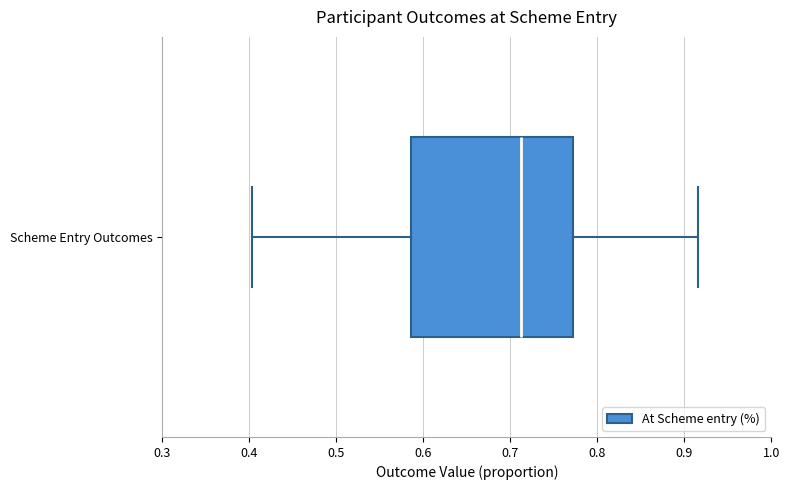

Where is the right edge of the box for Scheme Entry Outcomes on the x-axis? The values are not printed on the chart, so give them approximately, as read against the axis.

0.77